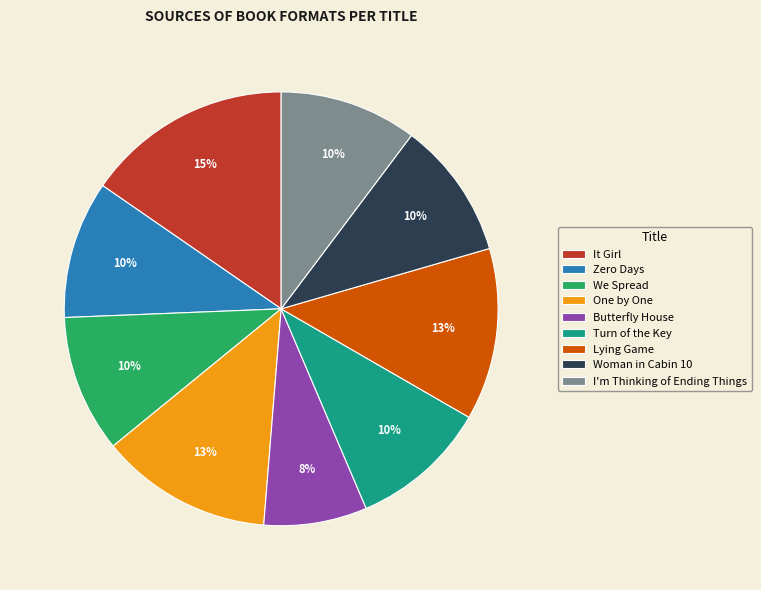

Which category has the biggest portion of the pie?

It Girl